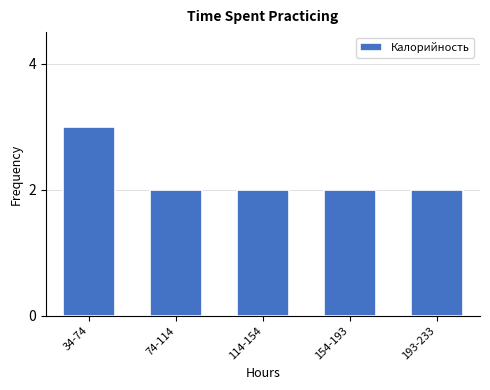

Reading right to left, list all the values displayed in this chart.

2	2	2	2	3